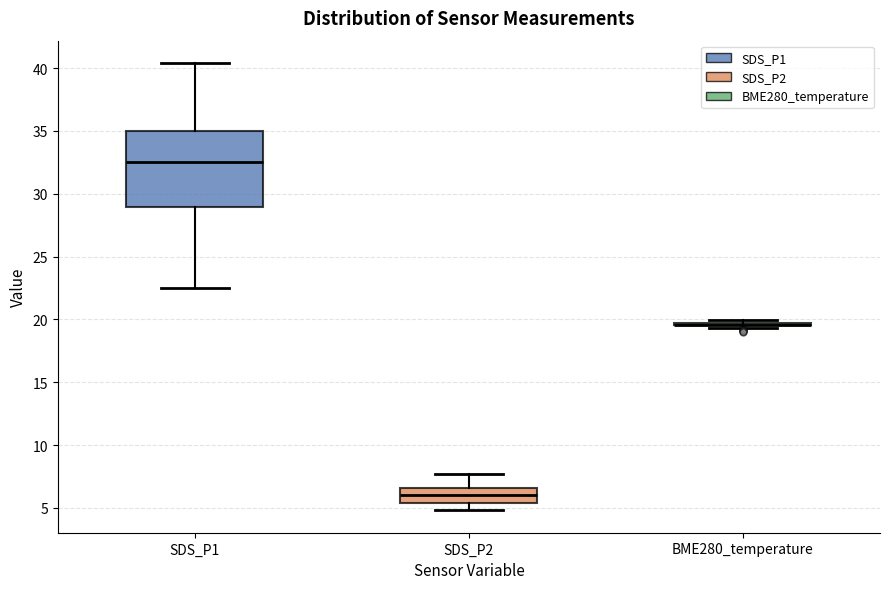

Which box is the tallest, from its lower edge to its upper edge?

SDS_P1